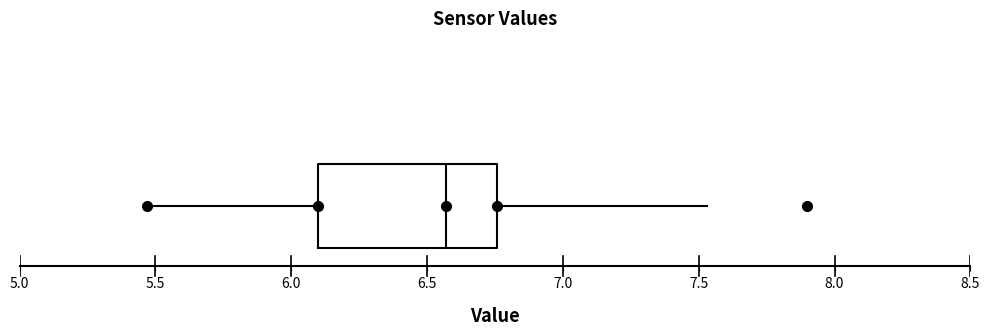

Read this box plot against the x-axis: the position of the median line, the range covered by the box, and the ends of both whiskers. The values are not printed on the chart, so give them approximately, as read against the axis.

median 6.55, box 6.10 to 6.75, whiskers 5.45 to 7.55